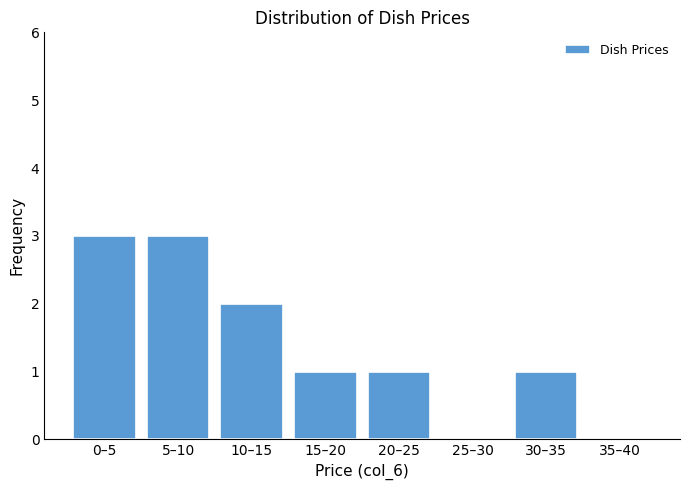

Reading left to right, what are all the values shown in this chart?

0–5=3	5–10=3	10–15=2	15–20=1	20–25=1	25–30=0	30–35=1	35–40=0